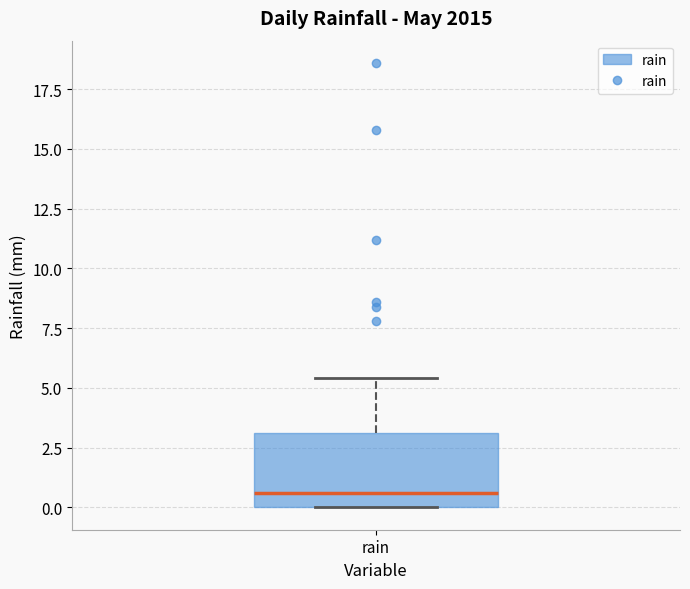

Where is the lower edge of the box for rain on the y-axis? The values are not printed on the chart, so give them approximately, as read against the axis.

0.0